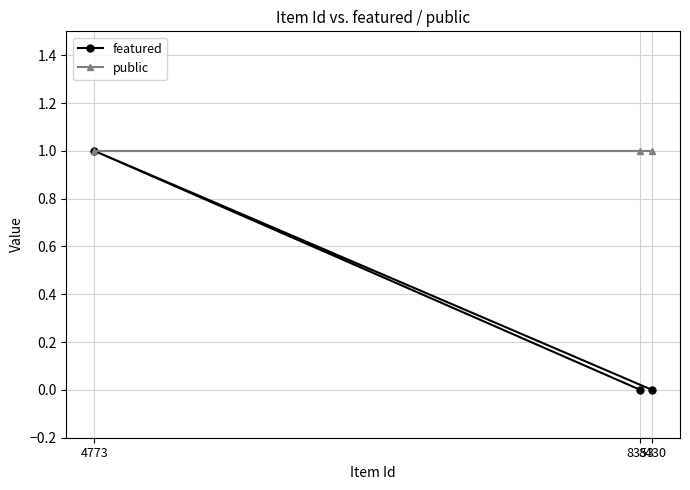

The value of public at 4773 is 1. True or false?

True